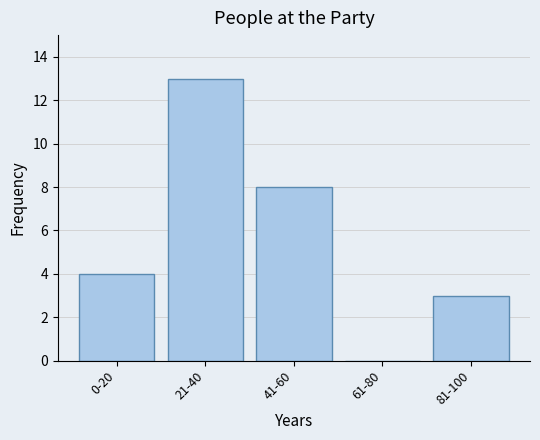

Reading right to left, extract all data points from this chart.

81-100=3	61-80=0	41-60=8	21-40=13	0-20=4